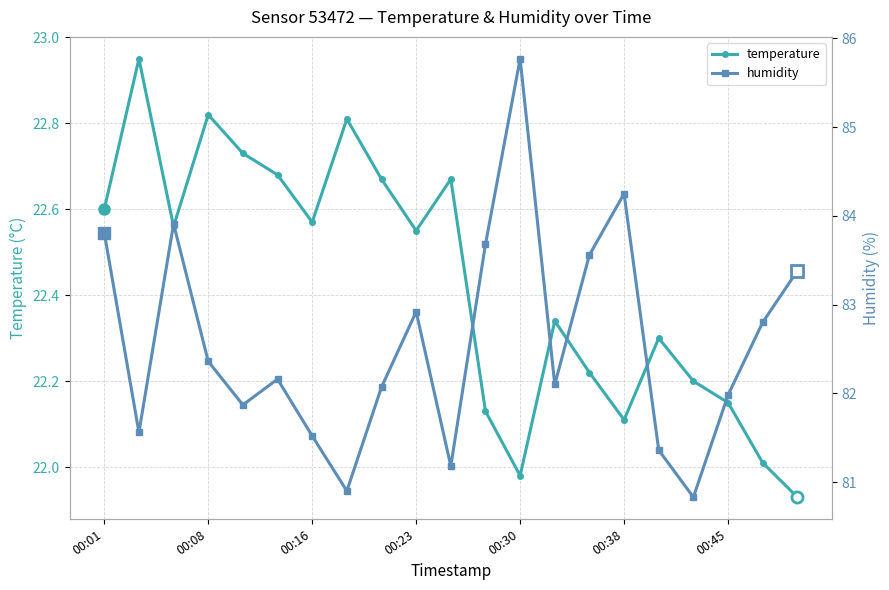

How many interior local valleys does the temperature series have?

5